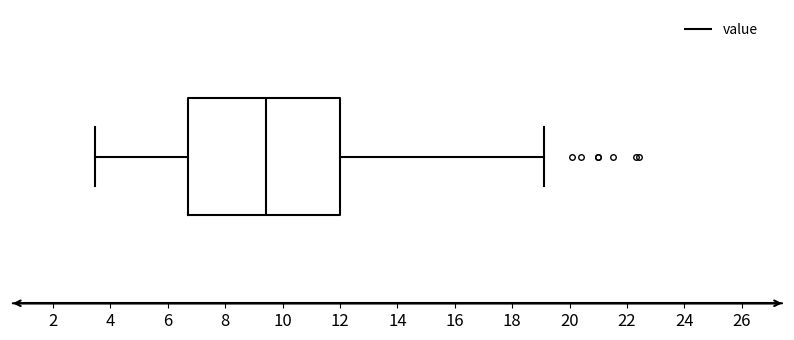

Where does the right whisker of the box end on the x-axis? The values are not printed on the chart, so give them approximately, as read against the axis.

19.2